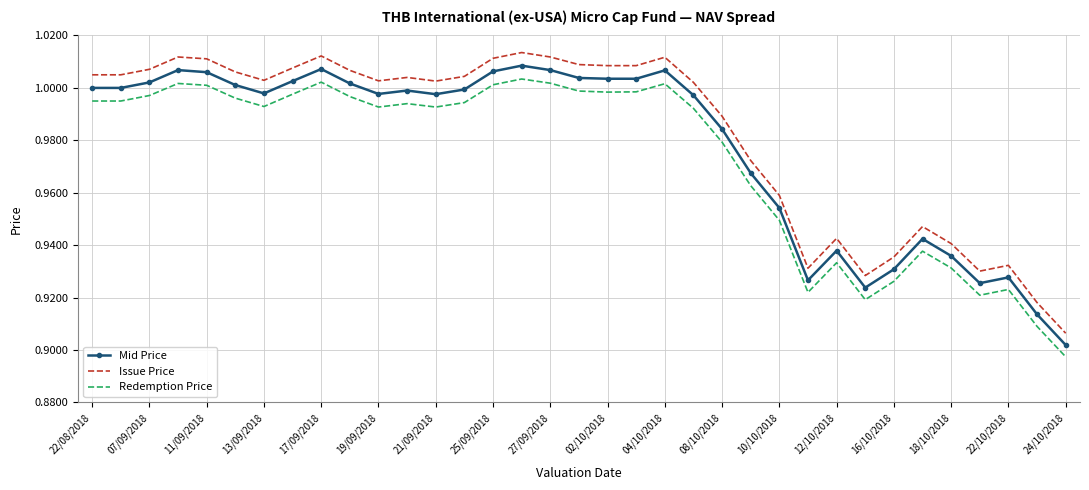

True or false: Mid Price has more than 0 points higher than both neighbors.

True